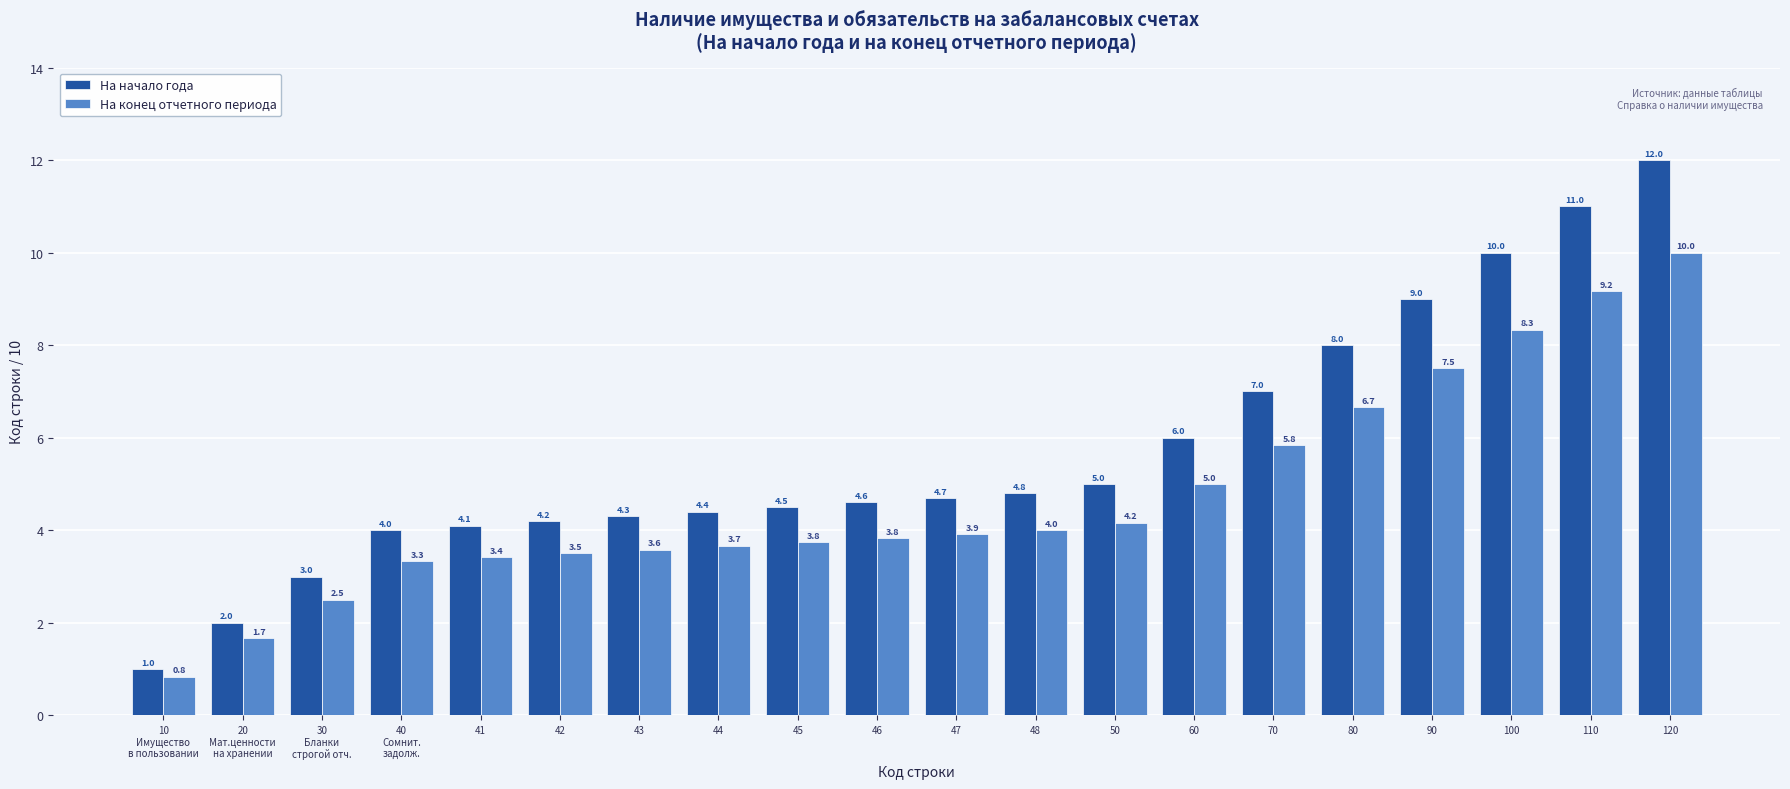

Reading left to right, transcribe all the data shown in this chart.

На начало года: 1.0	2.0	3.0	4.0	4.1	4.2	4.3	4.4	4.5	4.6	4.7	4.8	5.0	6.0	7.0	8.0	9.0	10.0	11.0	12.0
На конец отчетного периода: 0.8	1.7	2.5	3.3	3.4	3.5	3.6	3.7	3.8	3.8	3.9	4.0	4.2	5.0	5.8	6.7	7.5	8.3	9.2	10.0